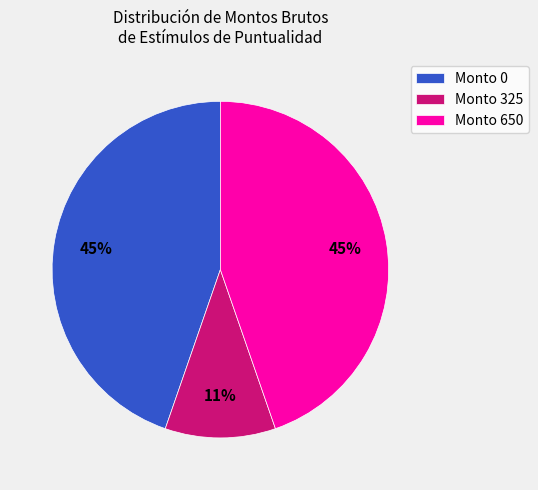

Combined, do Monto 0 and Monto 325 account for over 50%?

Yes